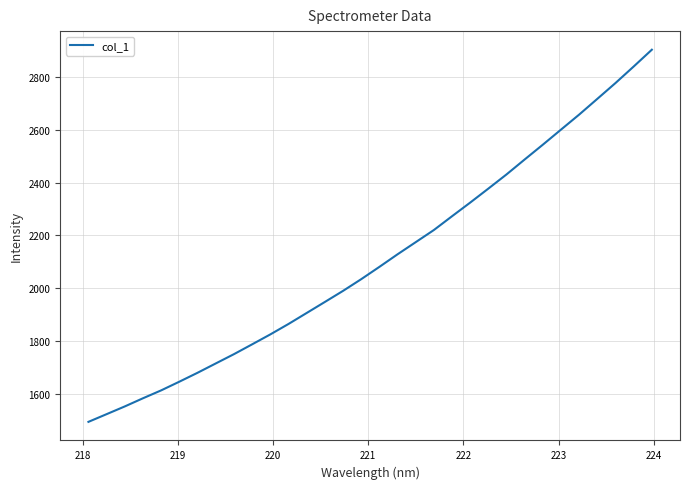

What is the greatest value displayed?

2903.6